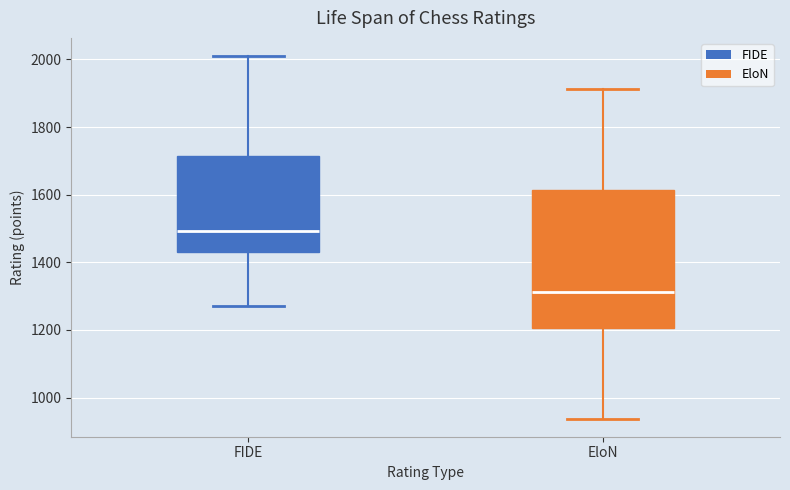

Reading left to right, read every box against the y-axis: the position of its median line, the range the box covers, and the ends of its whiskers. The values are not printed on the chart, so give them approximately, as read against the axis.

FIDE: median 1500, box 1420 to 1720, whiskers 1280 to 2020
EloN: median 1320, box 1200 to 1620, whiskers 940 to 1920